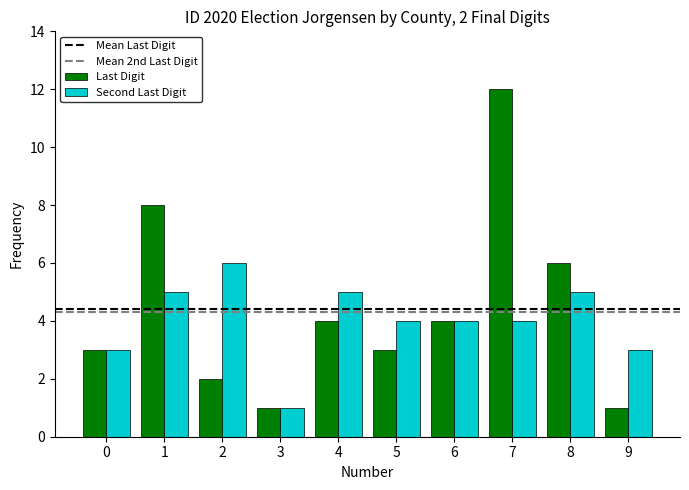

How many categories are shown in the chart?

10